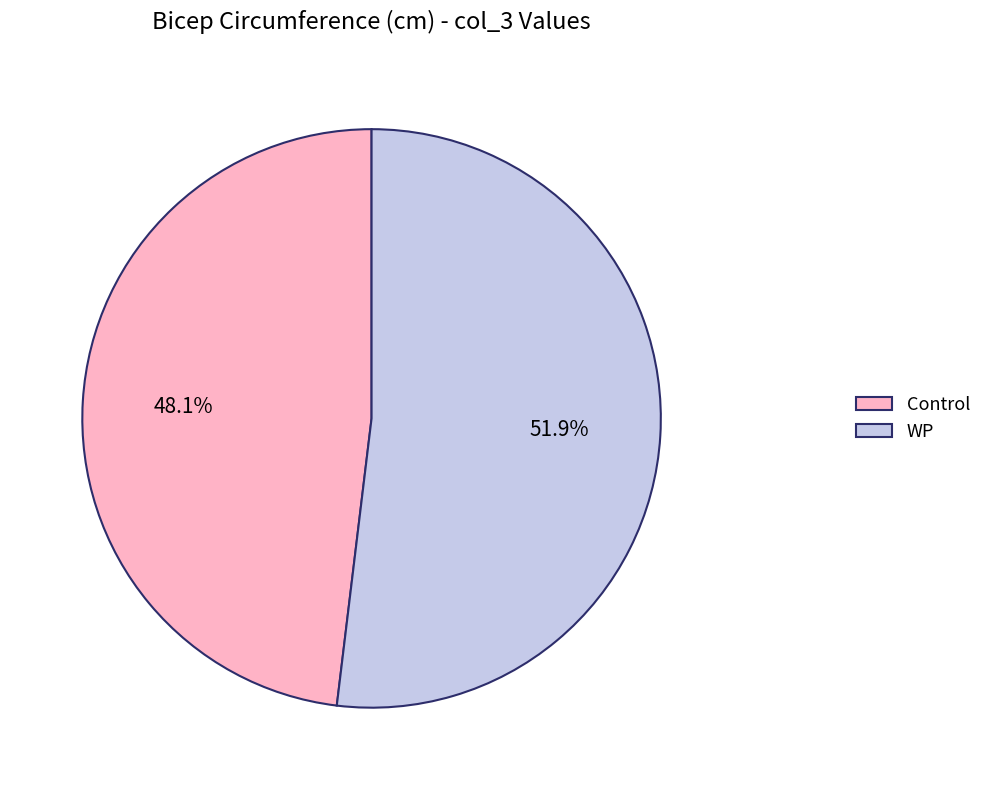

What is the smallest slice in the pie chart?

Control